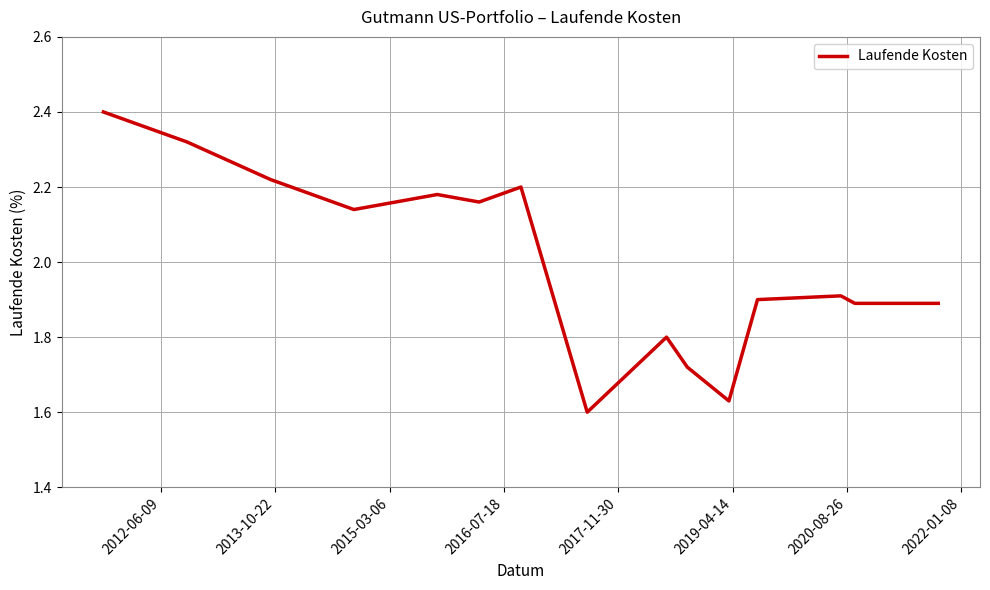

What is the difference between the maximum and minimum values?

0.8